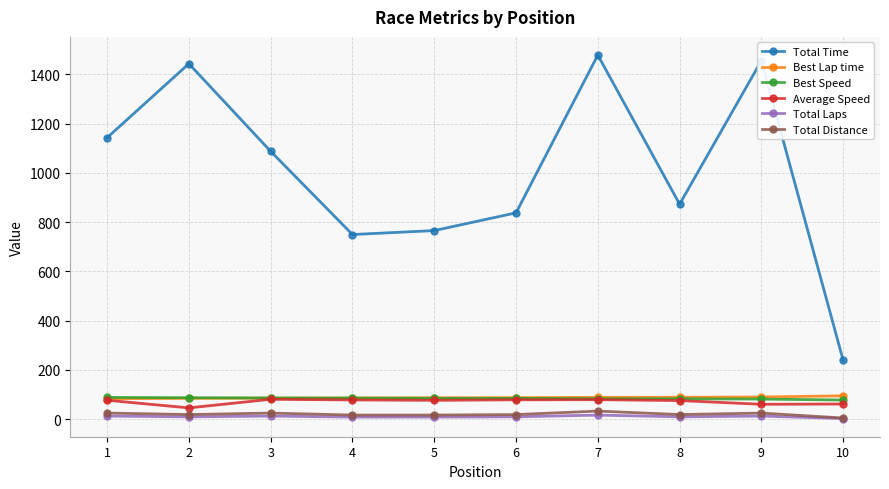

Which series has the largest range (max minus min)?

Total Time